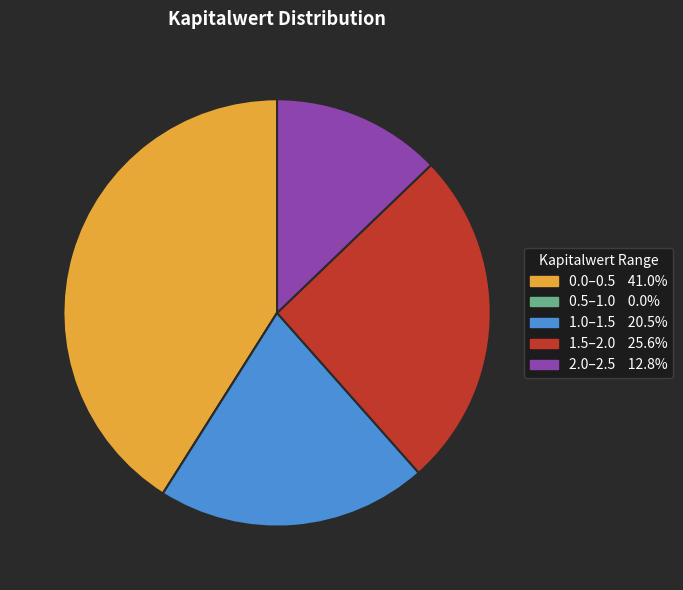

Does any single category account for the majority?

No